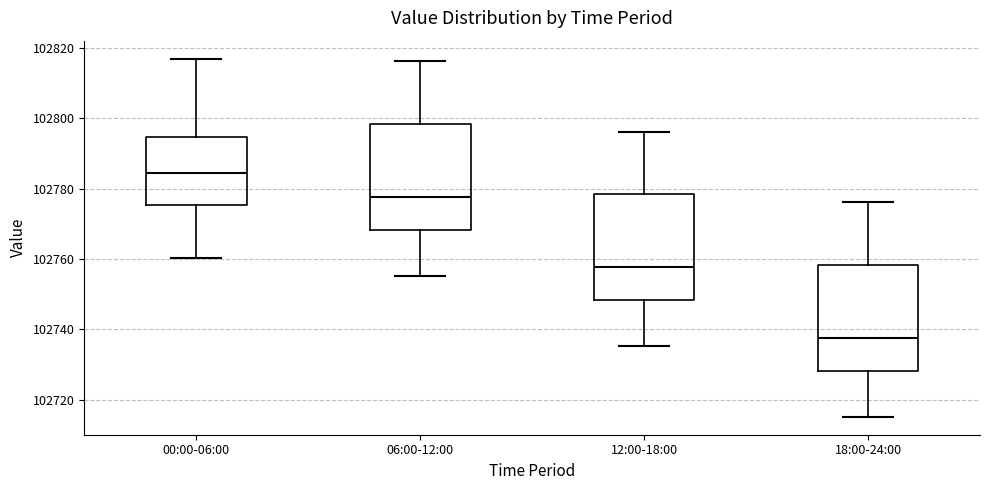

Reading left to right, read every box against the y-axis: the position of its median line, the range the box covers, and the ends of its whiskers. The values are not printed on the chart, so give them approximately, as read against the axis.

00:00-06:00: median 102784, box 102776 to 102794, whiskers 102760 to 102816
06:00-12:00: median 102778, box 102768 to 102798, whiskers 102756 to 102816
12:00-18:00: median 102758, box 102748 to 102778, whiskers 102736 to 102796
18:00-24:00: median 102738, box 102728 to 102758, whiskers 102716 to 102776